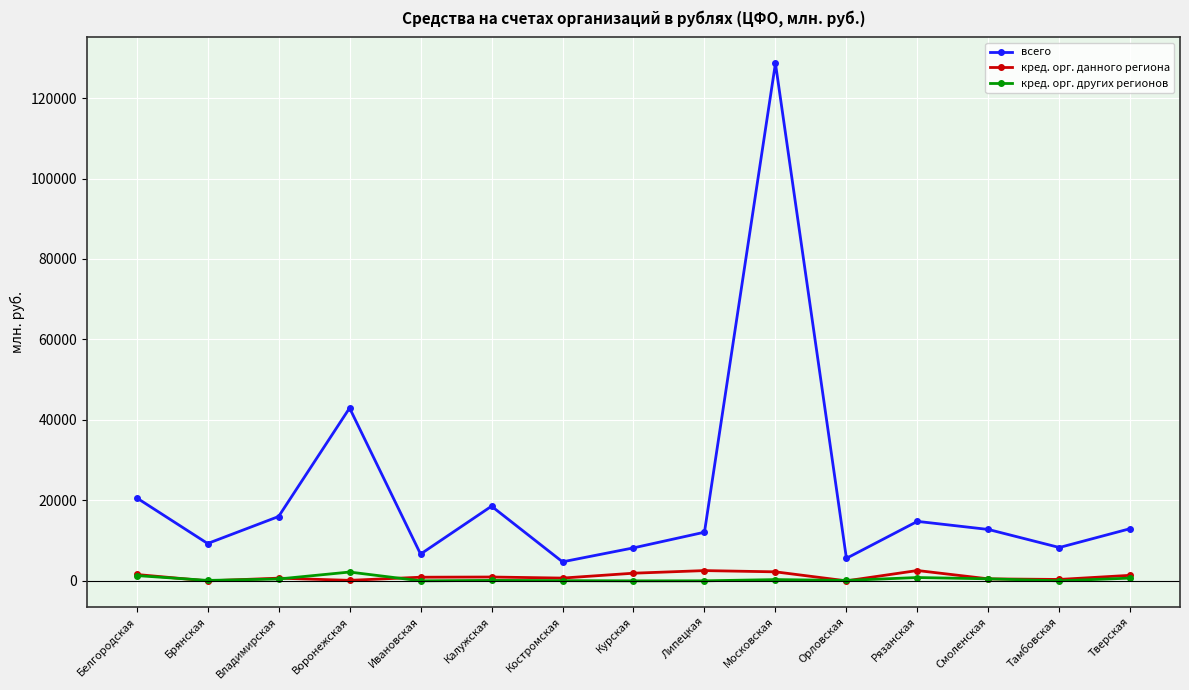

True or false: кред. орг. данного региона has more than 1 interior local peaks.

True